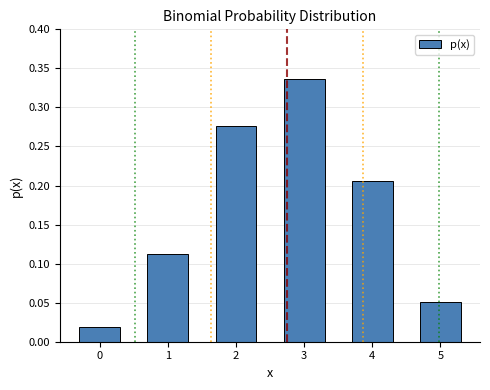

What is the sum of all values?

1.0